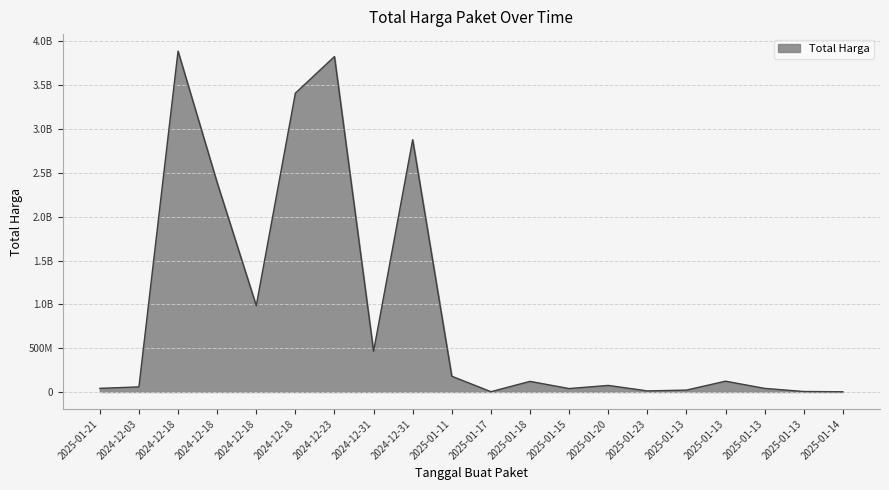

Is this an area chart (filled region under the line)?

Yes